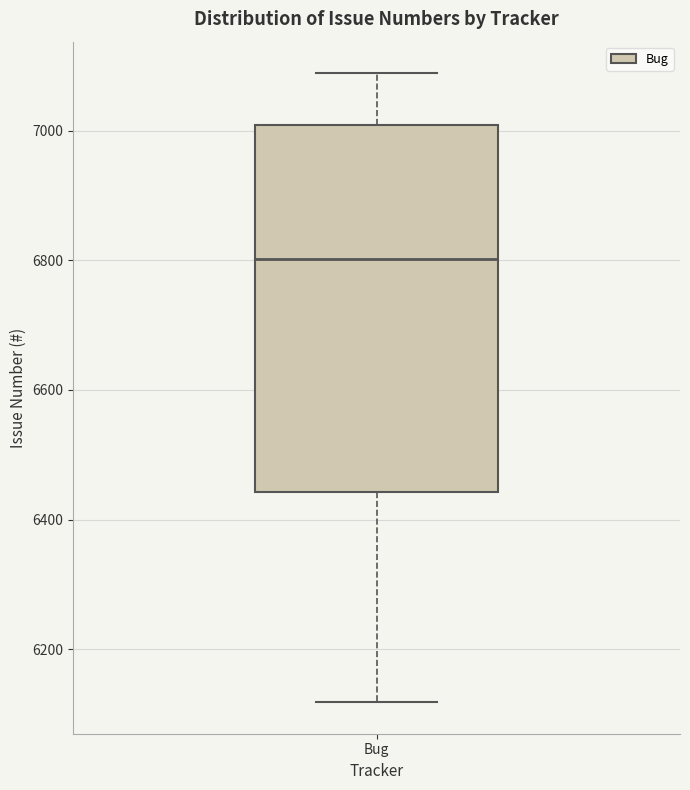

Read this box plot against the y-axis: the position of the median line, the range covered by the box, and the ends of both whiskers. The values are not printed on the chart, so give them approximately, as read against the axis.

median 6800, box 6440 to 7000, whiskers 6120 to 7080